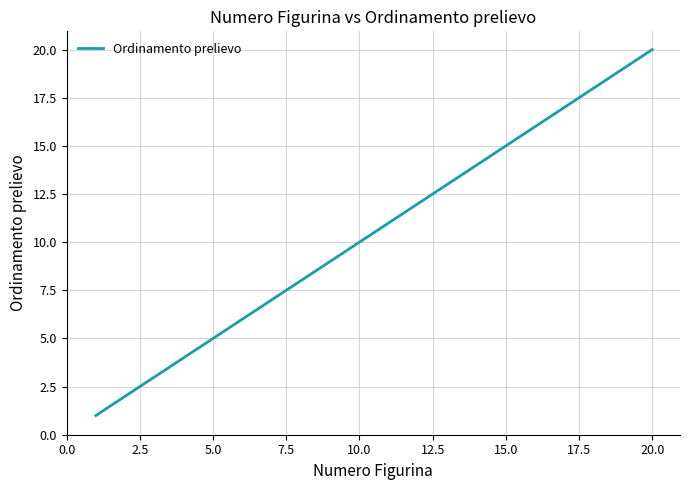

What is the difference between the maximum and minimum values?

19